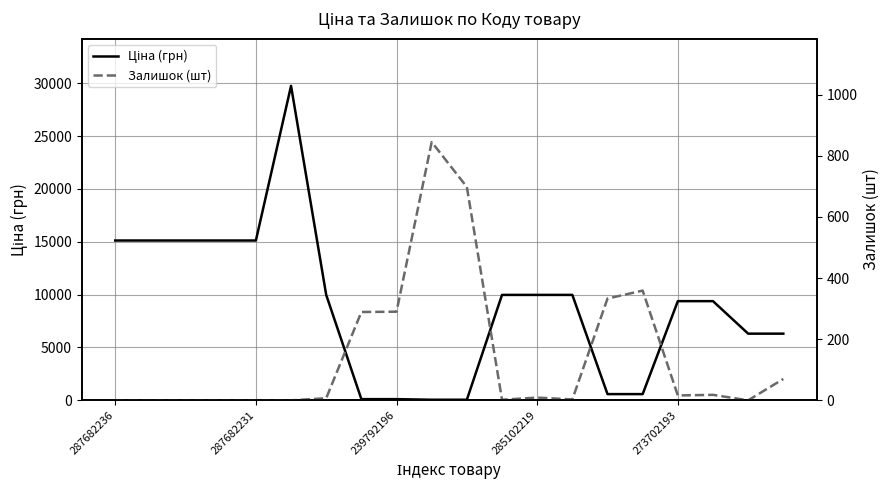

The value of Залишок (шт) at 13 is 1.2. True or false?

False